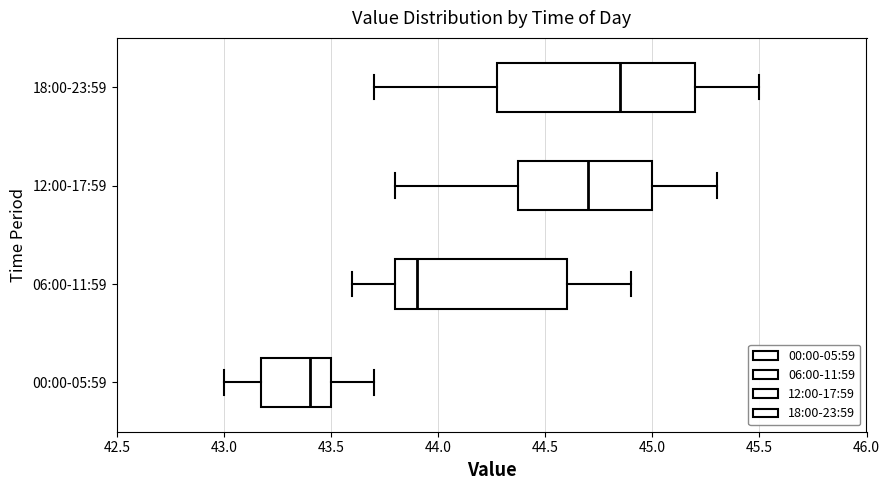

Where does the median line of the box for 06:00-11:59 sit on the x-axis? The values are not printed on the chart, so give them approximately, as read against the axis.

43.90